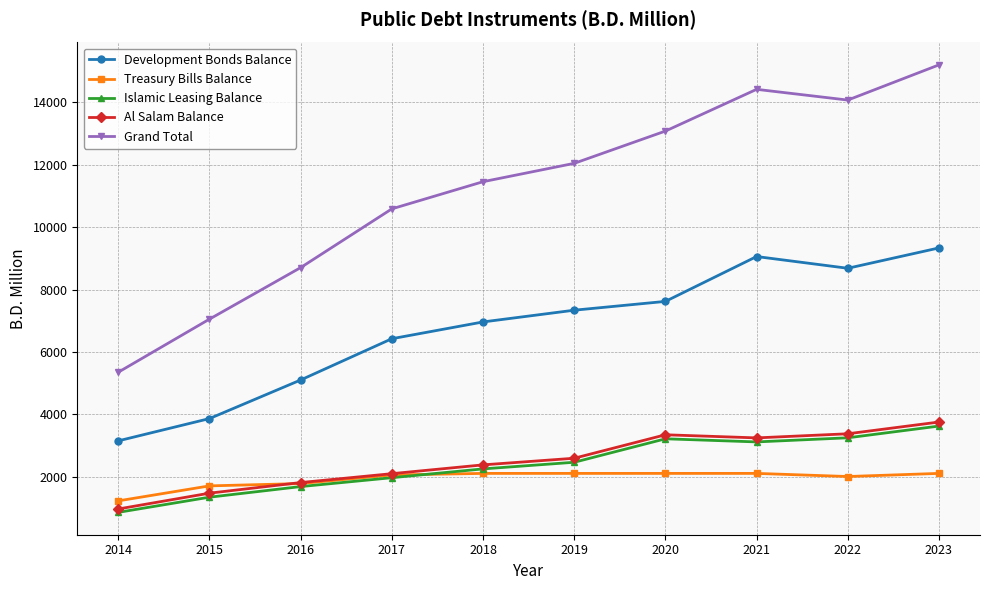

At how many categories does at least one series exceed 4780?

10